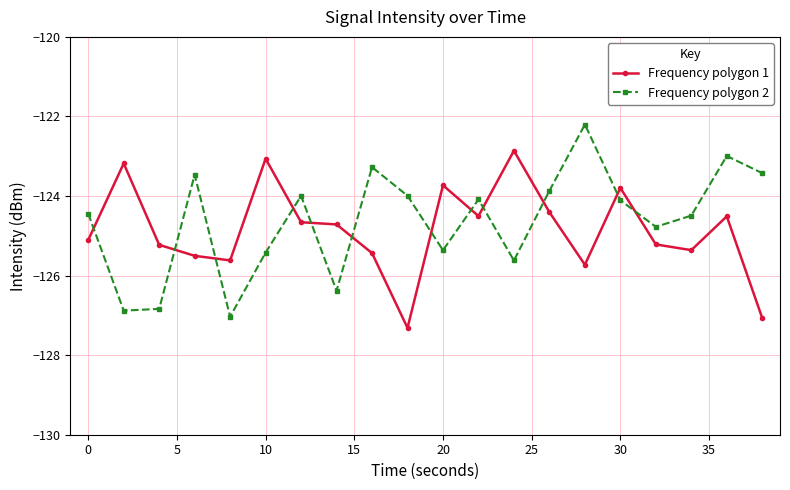

What is the highest value of the Frequency polygon 1 series?

-122.9